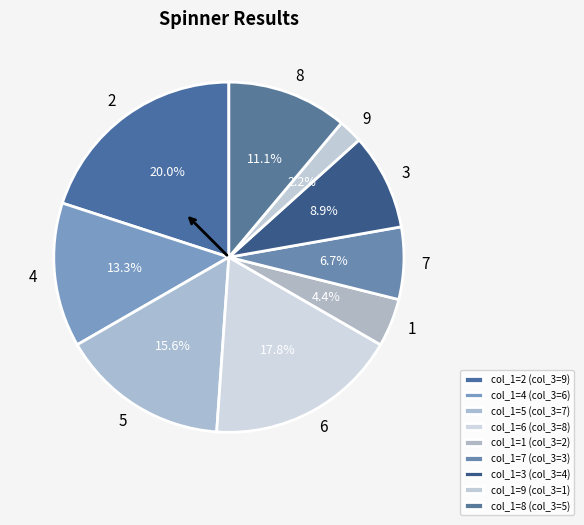

Which slice is the largest?

col_1=2 (col_3=9)